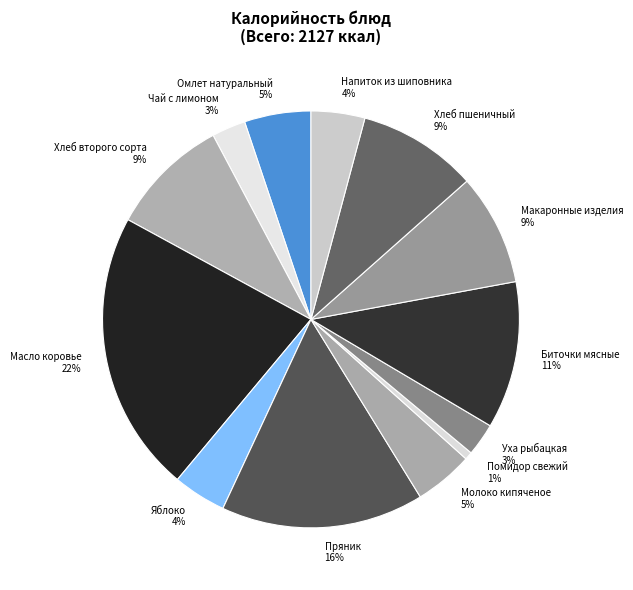

To the nearest percent, what portion does Уха рыбацкая represent?

3%